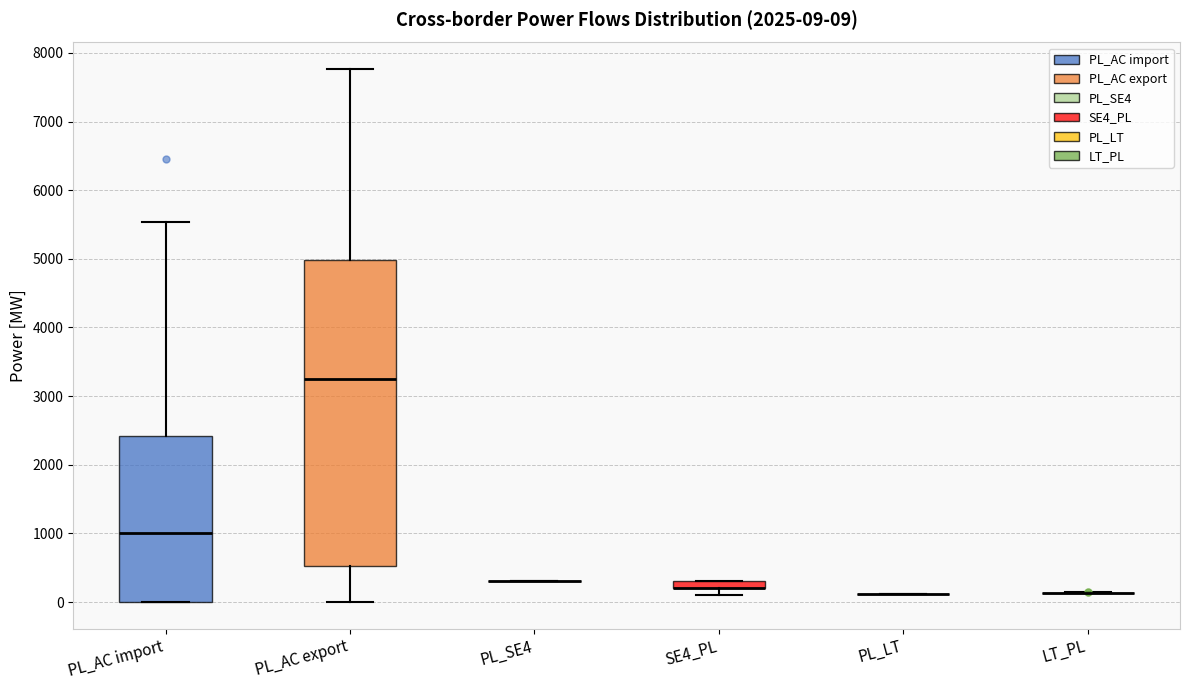

Comparing the boxes themselves (not the whiskers), which one is the tallest?

PL_AC export